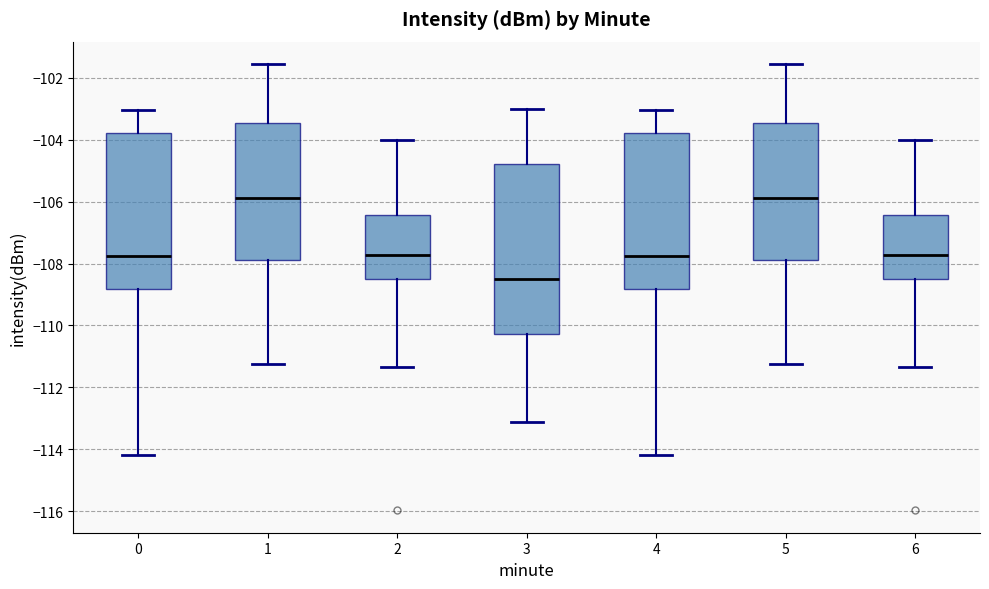

Reading left to right, transcribe this box plot: for each box, give where its median line is, the range the box spans, and where its two whiskers end, as read against the y-axis. The values are not printed on the chart, so give them approximately, as read against the axis.

0: median -107.8, box -108.8 to -103.8, whiskers -114.2 to -103.0
1: median -105.8, box -107.8 to -103.4, whiskers -111.2 to -101.6
2: median -107.8, box -108.6 to -106.4, whiskers -111.4 to -104.0
3: median -108.4, box -110.2 to -104.8, whiskers -113.2 to -103.0
4: median -107.8, box -108.8 to -103.8, whiskers -114.2 to -103.0
5: median -105.8, box -107.8 to -103.4, whiskers -111.2 to -101.6
6: median -107.8, box -108.6 to -106.4, whiskers -111.4 to -104.0